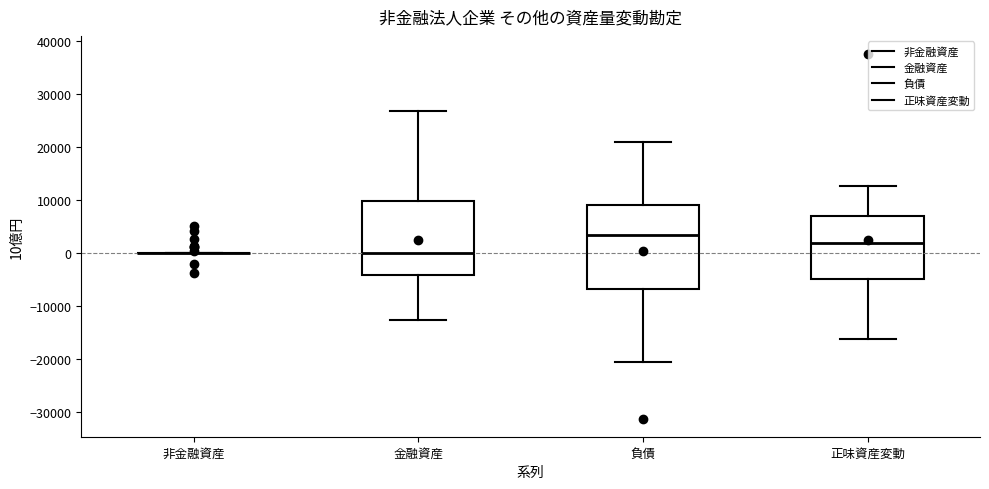

Where does the lower whisker of the box for 正味資産変動 end on the y-axis? The values are not printed on the chart, so give them approximately, as read against the axis.

-16000